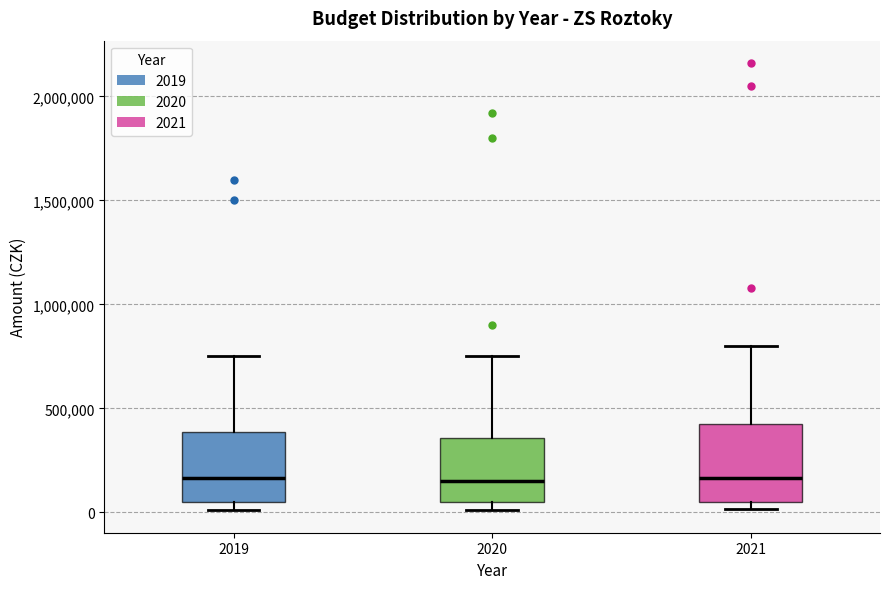

Reading left to right, read every box against the y-axis: the position of its median line, the range the box covers, and the ends of its whiskers. The values are not printed on the chart, so give them approximately, as read against the axis.

2019: median 150000, box 50000 to 400000, whiskers 0 to 750000
2020: median 150000, box 50000 to 350000, whiskers 0 to 750000
2021: median 150000, box 50000 to 400000, whiskers 0 to 800000